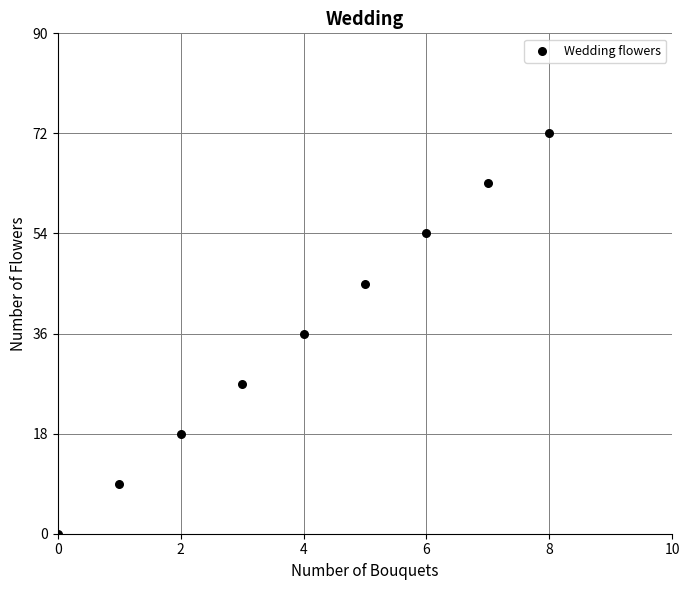

What is the average Y value?

36